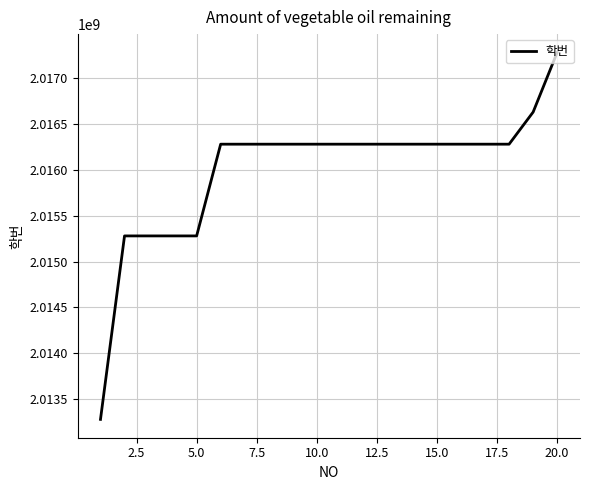

What is the difference between the maximum and minimum values?

3999966